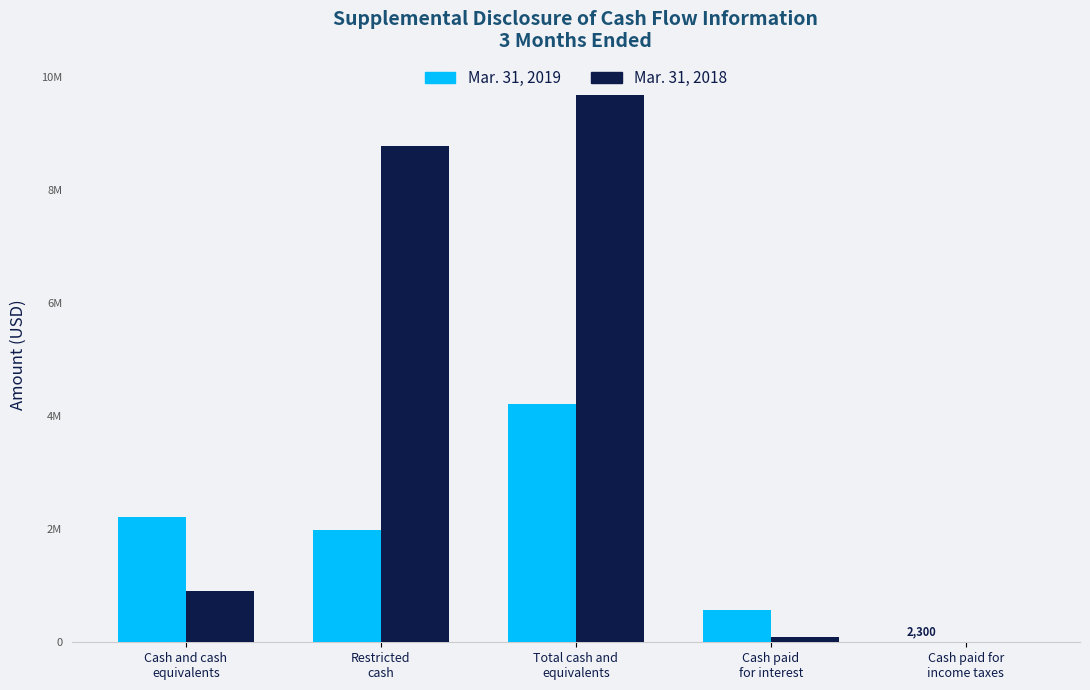

At which category does the chart reach its peak across all series?

Total cash and
equivalents